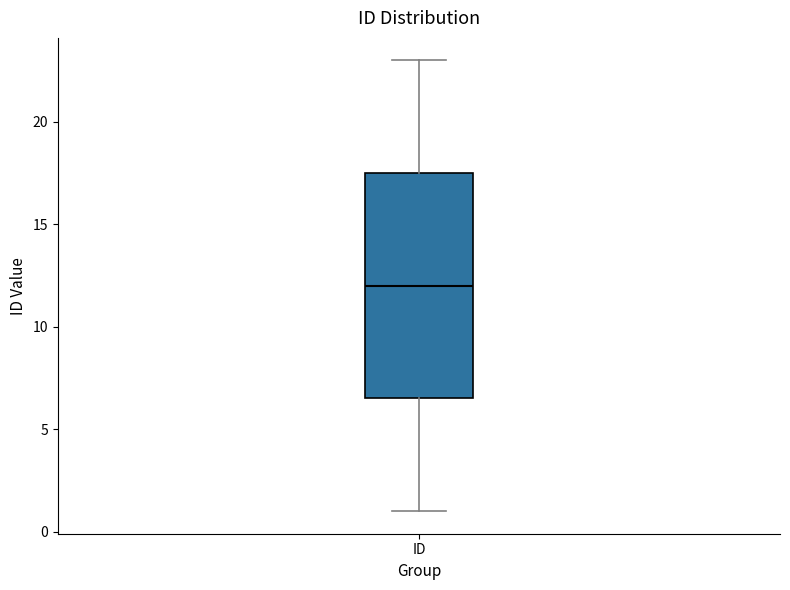

Where does the median line of the box for ID sit on the y-axis? The values are not printed on the chart, so give them approximately, as read against the axis.

12.0